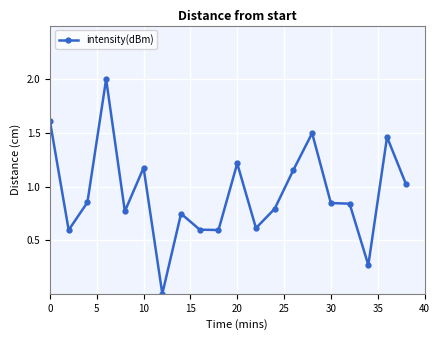

What is the value of the 1st point from the left?

1.6